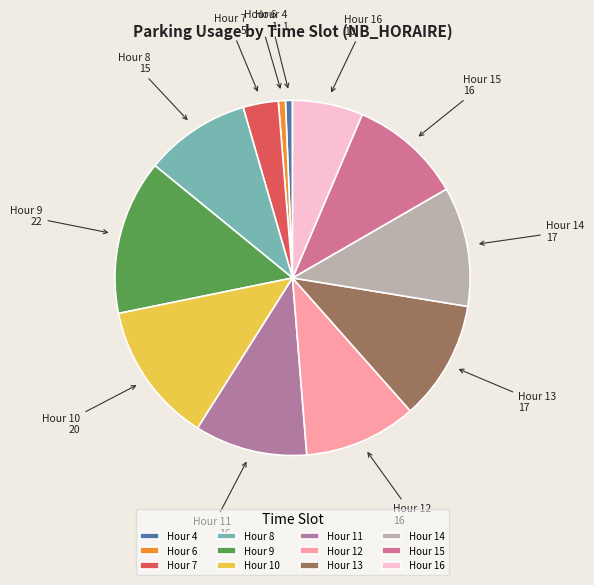

Which category has the biggest portion of the pie?

Hour 9